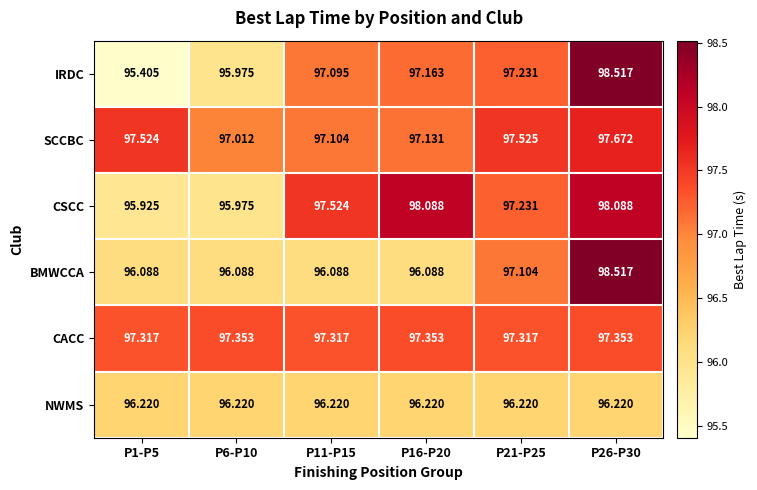

Between P6-P10 and P16-P20, which series saw the biggest shift?

CSCC